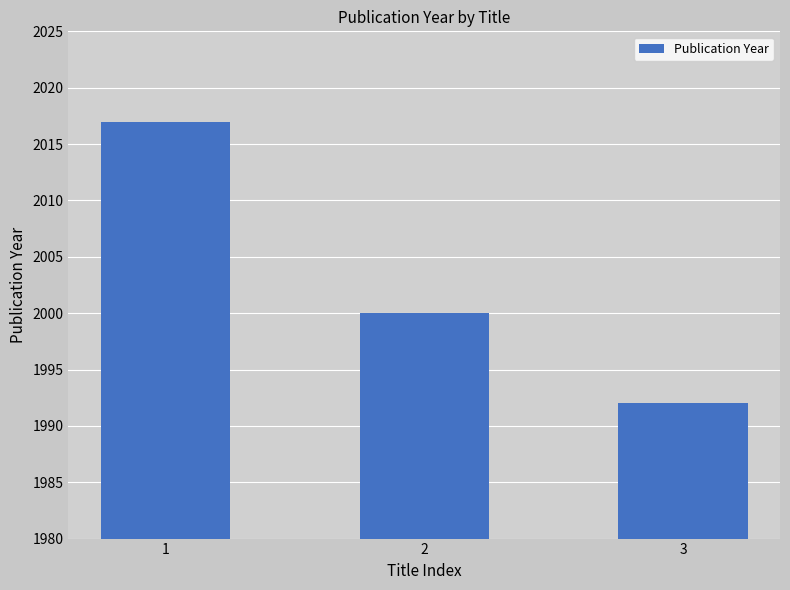

How many values are below 2000?

1